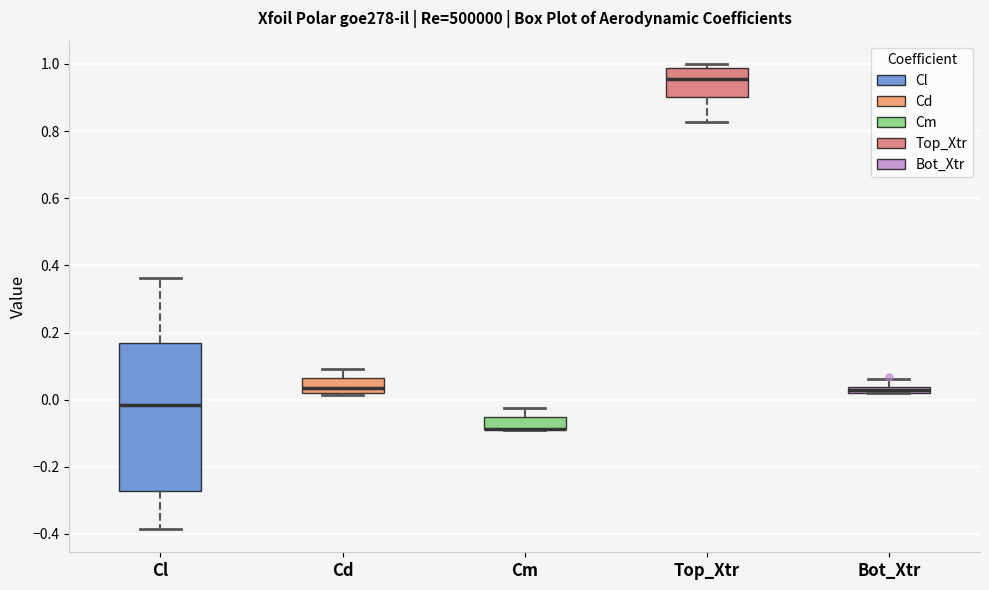

Which box is the tallest, from its lower edge to its upper edge?

Cl